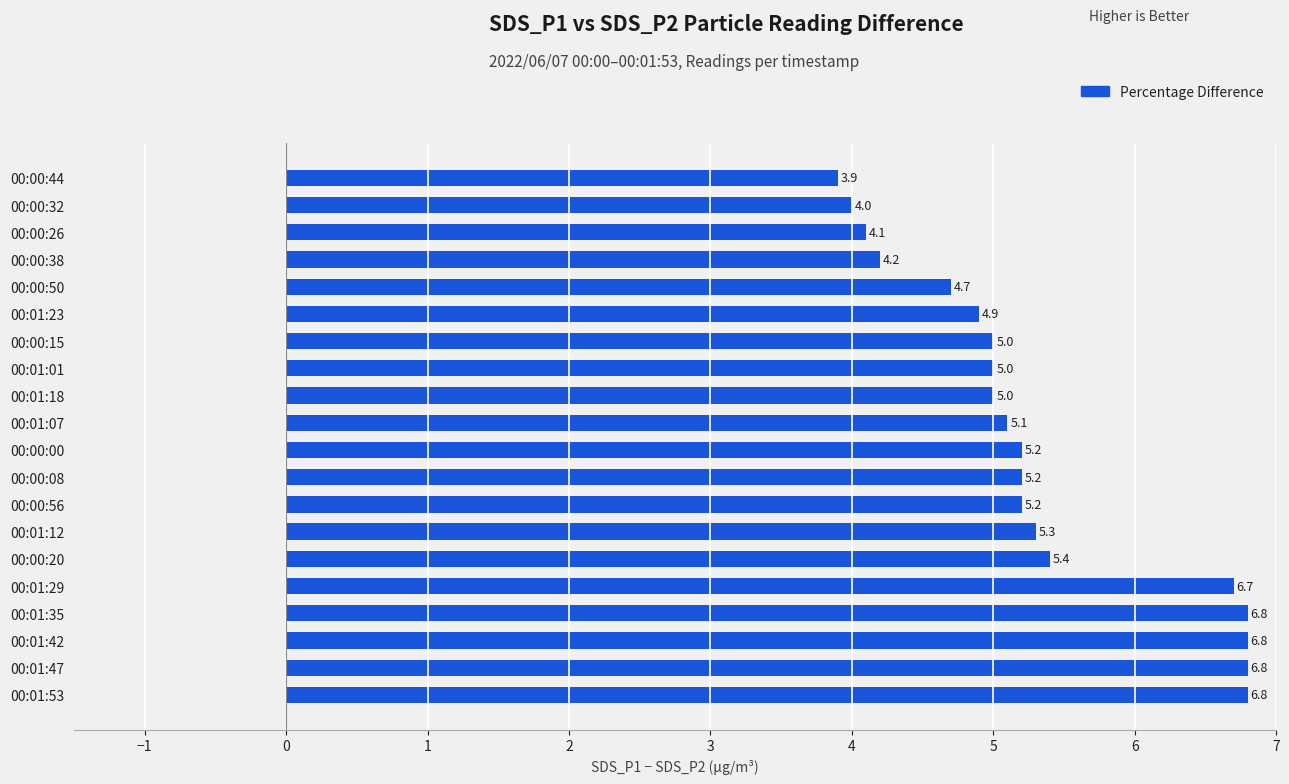

The value at 00:01:07 is 2.9. True or false?

False